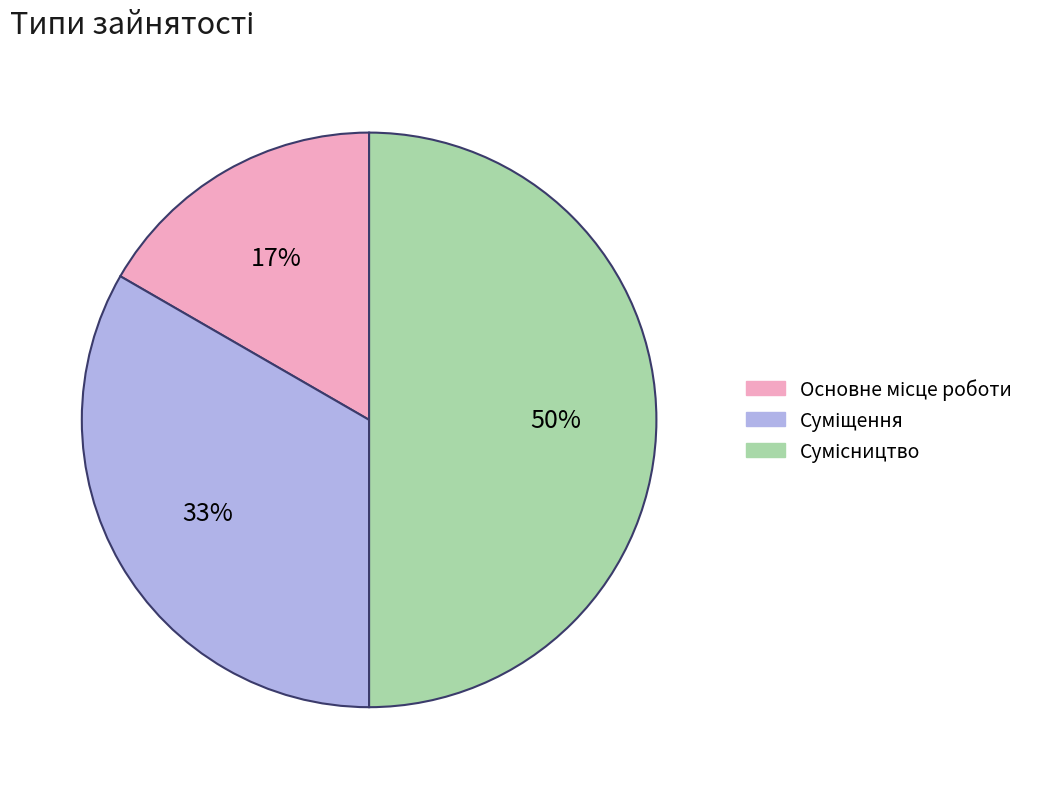

To the nearest percent, what is the average slice percentage?

33%